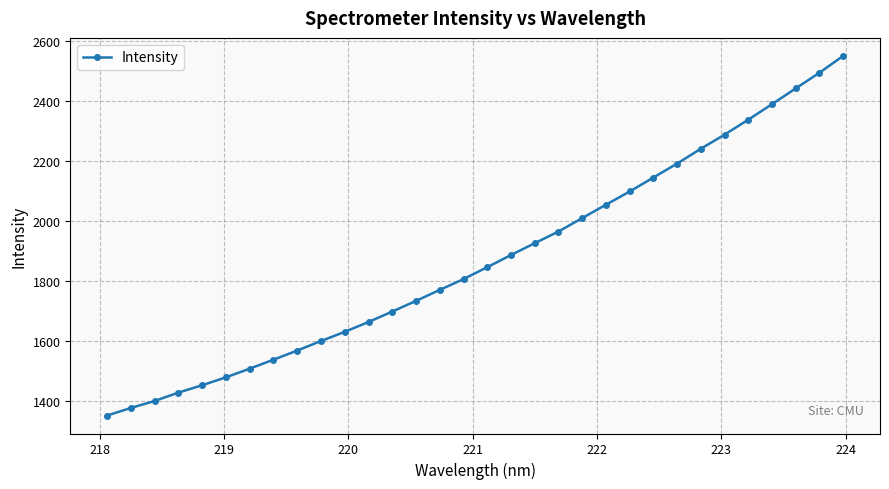

What is the value of the 14th point from the left?

1734.7